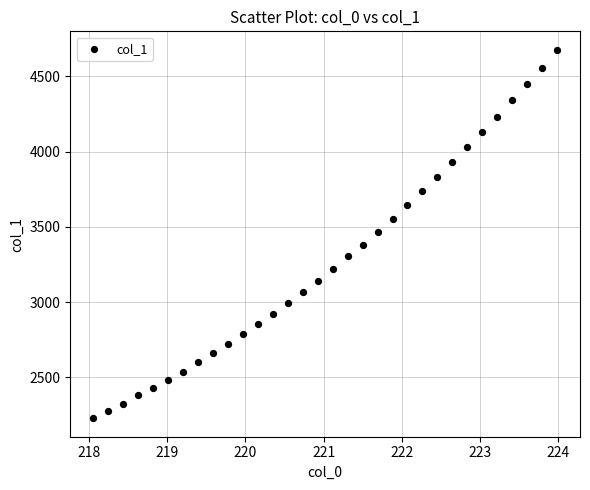

What is the range of X values (max minus min)?

5.9